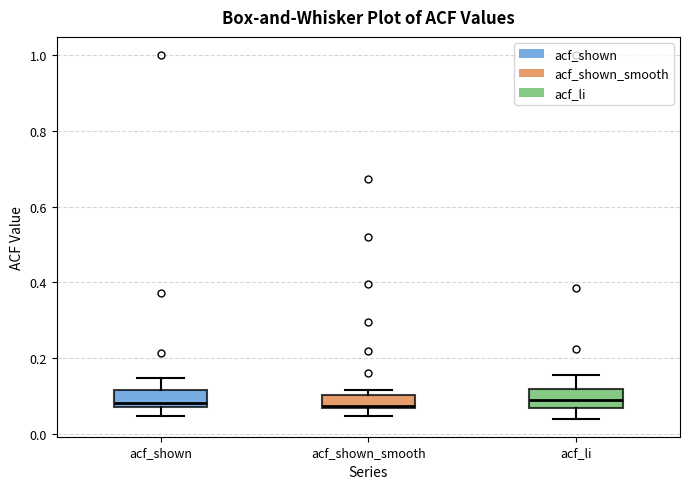

Reading left to right, read every box against the y-axis: the position of its median line, the range the box covers, and the ends of its whiskers. The values are not printed on the chart, so give them approximately, as read against the axis.

acf_shown: median 0.08 (just above the box's lower edge), box 0.08 to 0.12, whiskers 0.04 to 0.14
acf_shown_smooth: median 0.08, box 0.06 to 0.10, whiskers 0.04 to 0.12
acf_li: median 0.08, box 0.06 to 0.12, whiskers 0.04 to 0.16